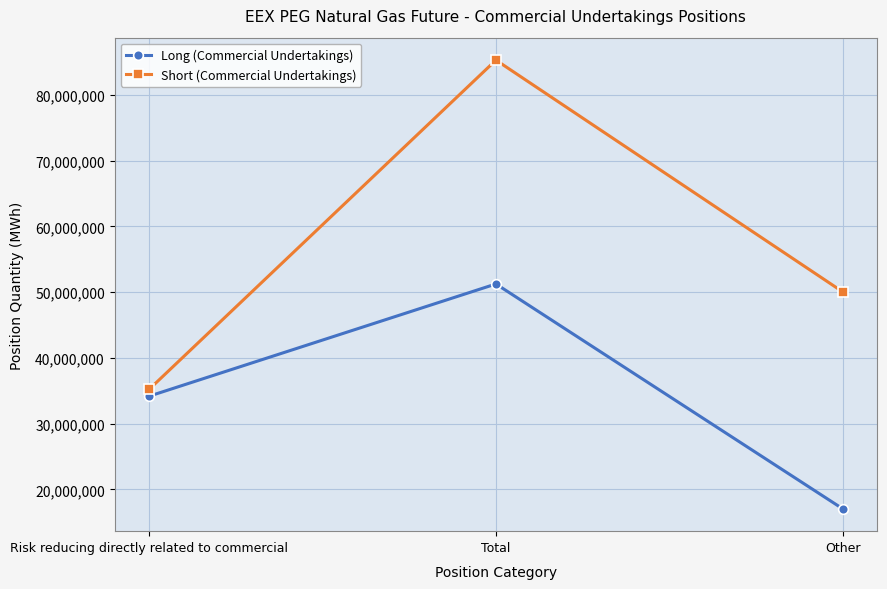

Reading left to right, list all the values displayed in this chart.

Long (Commercial Undertakings): Risk reducing directly related to commercial=34181070	Total=51240166	Other=17059096
Short (Commercial Undertakings): Risk reducing directly related to commercial=35231784	Total=85282982	Other=50051198